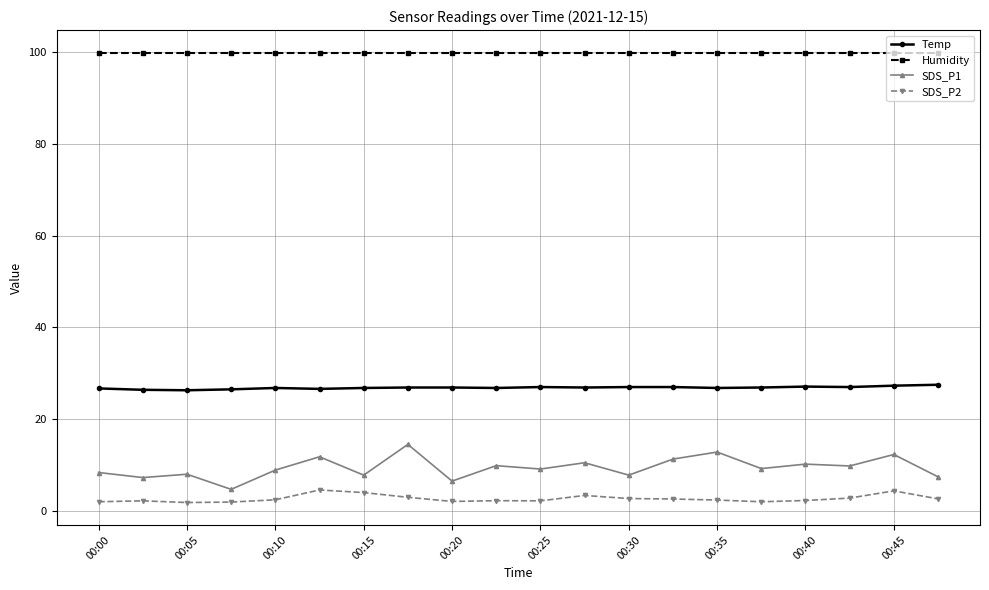

What is the maximum value shown in the chart?

99.9